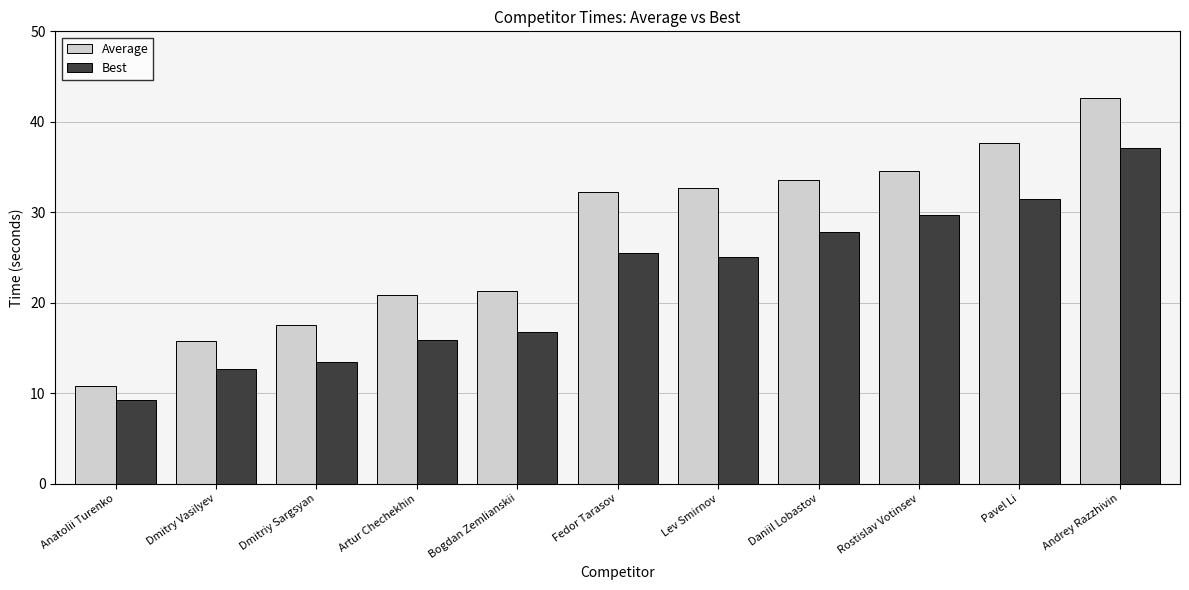

Where does the Average series first go above 32?

Fedor Tarasov